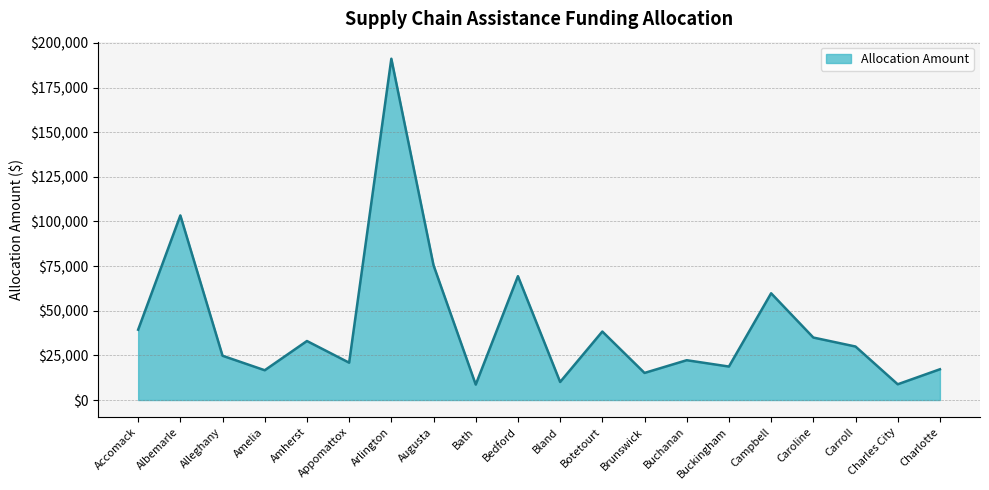

Which category has the highest value across all series?

Arlington